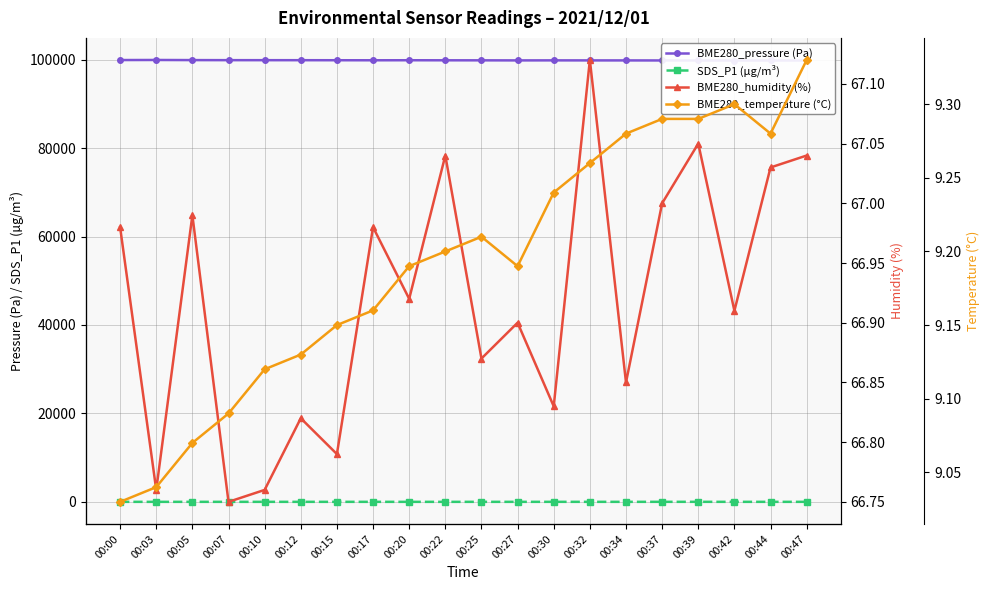

What is the difference between the maximum and minimum values in the BME280_humidity (%) series?

0.4